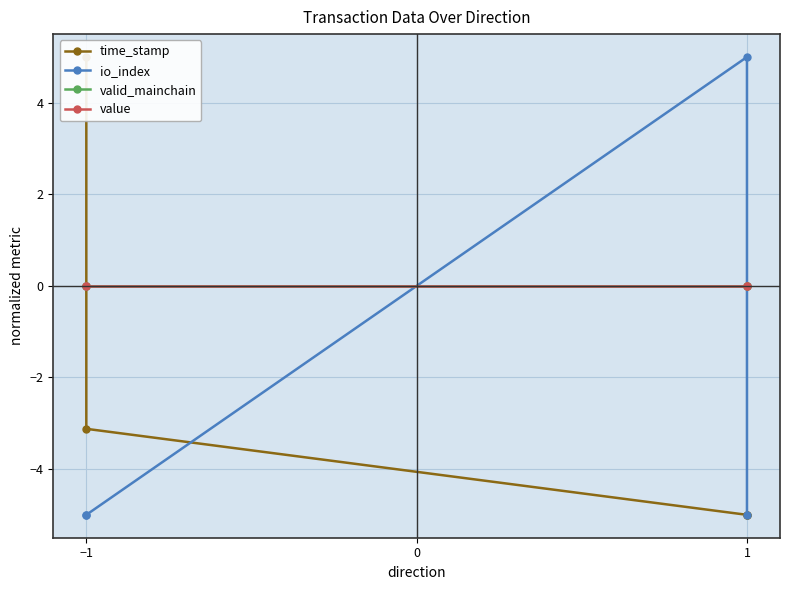

At how many categories does at least one series exceed 2?

2